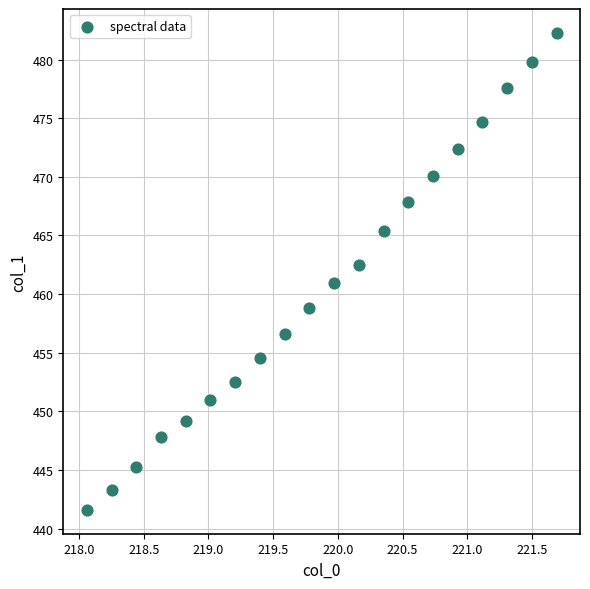

What is the range of Y values (max minus min)?

40.7